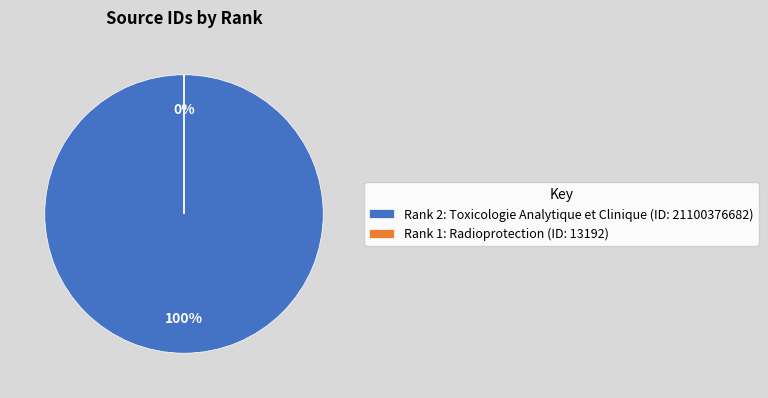

What is the total percentage of Rank 2 (Toxicologie Analytique et Clinique) and Rank 1 (Radioprotection)?

100.0%